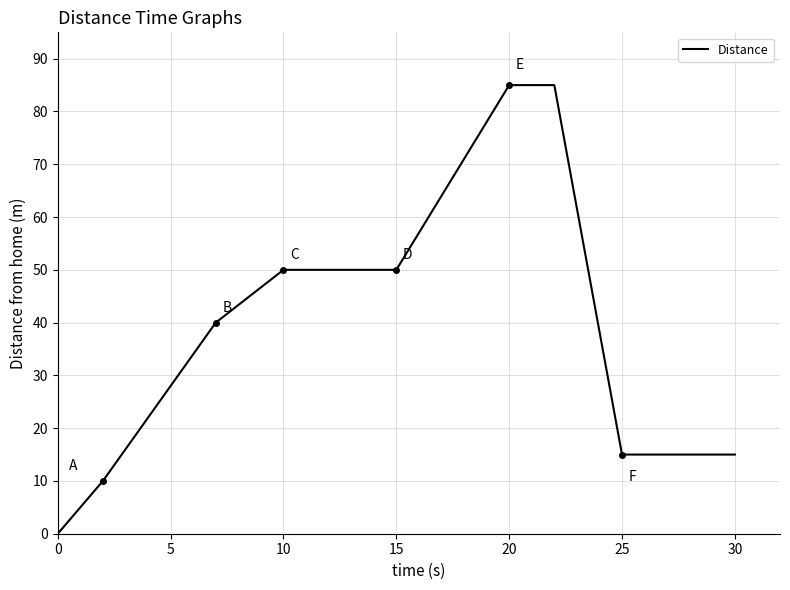

What is the difference between the maximum and minimum values?

85